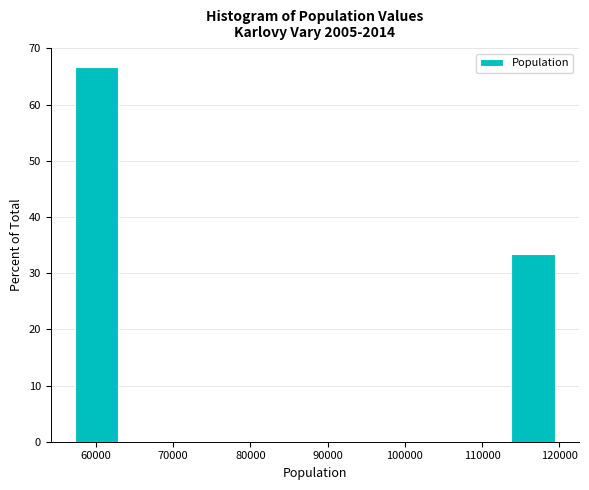

Reading left to right, transcribe this chart: for each bar, give the range it covers on the x-axis and its height. Neither the bar edges nor the heights are printed on the chart, so give them approximately, as read against the axes.

57000 to 64000: 67
64000 to 70000: 0
70000 to 76000: 0
76000 to 82000: 0
82000 to 89000: 0
89000 to 95000: 0
95000 to 101000: 0
101000 to 108000: 0
108000 to 114000: 0
114000 to 120000: 33